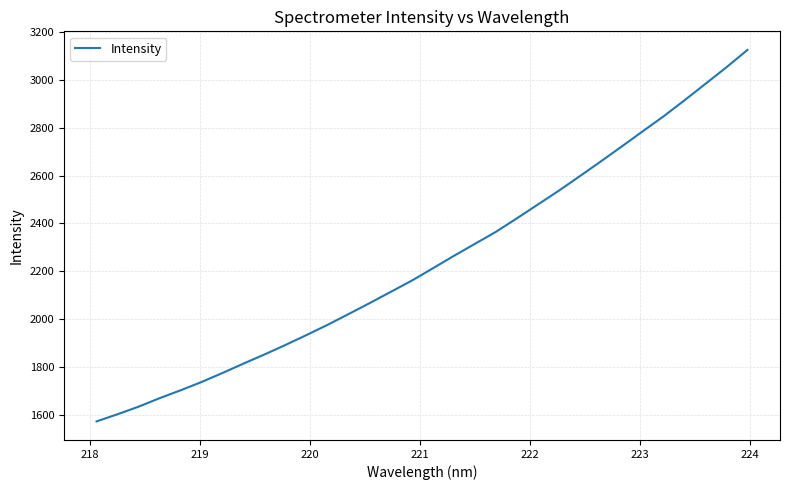

What is the minimum value shown in the chart?

1573.5